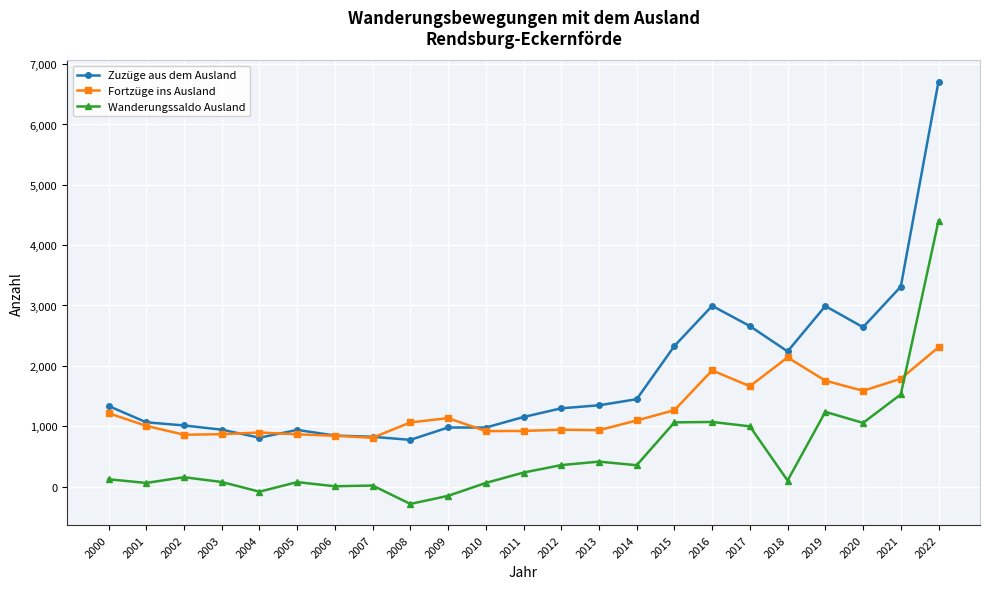

True or false: Zuzüge aus dem Ausland has more than 2 interior local peaks.

True